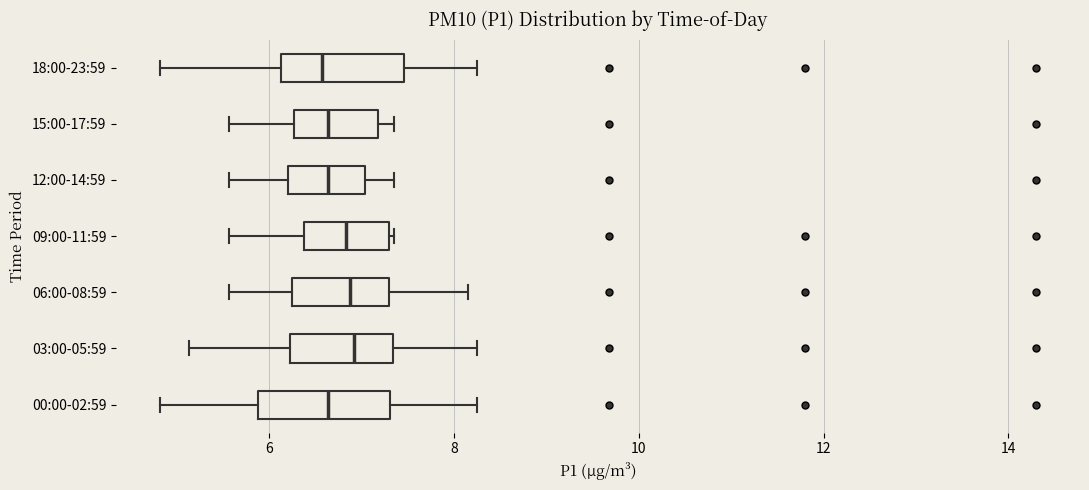

Reading bottom to top, read every box against the x-axis: the position of its median line, the range the box covers, and the ends of its whiskers. The values are not printed on the chart, so give them approximately, as read against the axis.

00:00-02:59: median 6.6, box 5.8 to 7.4, whiskers 4.8 to 8.2
03:00-05:59: median 7.0, box 6.2 to 7.4, whiskers 5.2 to 8.2
06:00-08:59: median 6.8, box 6.2 to 7.4, whiskers 5.6 to 8.2
09:00-11:59: median 6.8, box 6.4 to 7.4, whiskers 5.6 to 7.4
12:00-14:59: median 6.6, box 6.2 to 7.0, whiskers 5.6 to 7.4
15:00-17:59: median 6.6, box 6.2 to 7.2, whiskers 5.6 to 7.4
18:00-23:59: median 6.6, box 6.2 to 7.4, whiskers 4.8 to 8.2